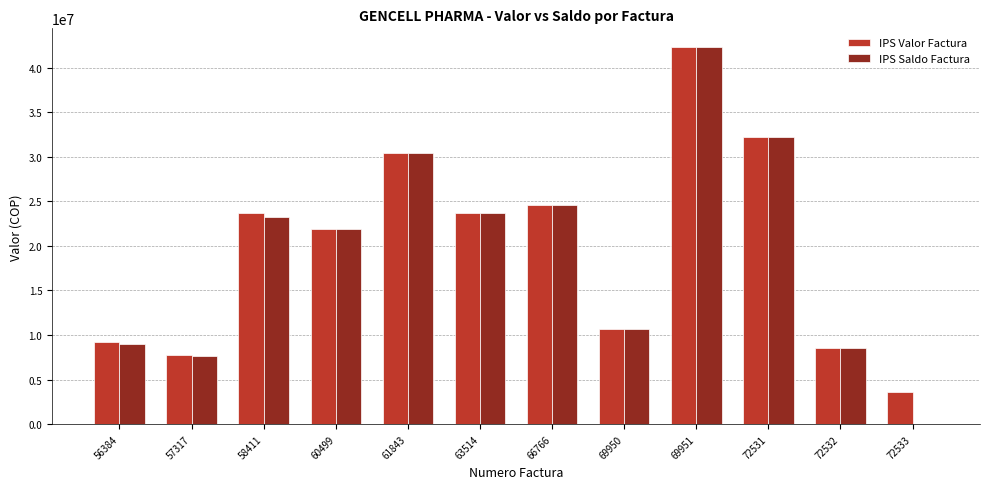

What is the sum of the IPS Saldo Factura values at 66766 and 69950?

35274200.0